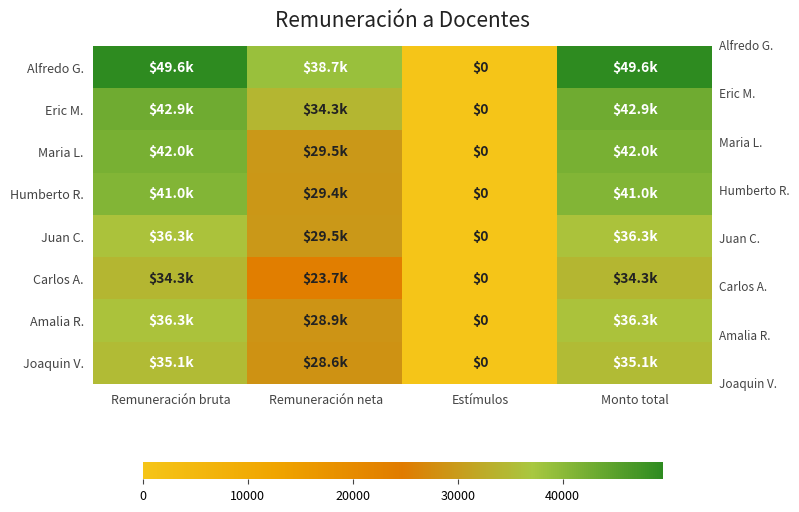

What is the greatest value displayed?

49552.3